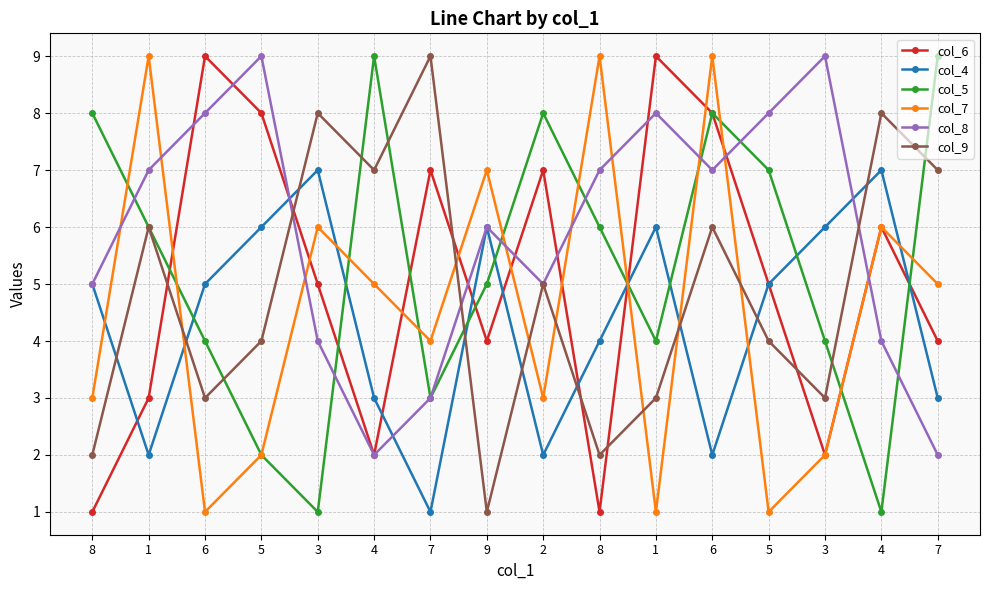

Where does the col_8 series first go above 7?

6